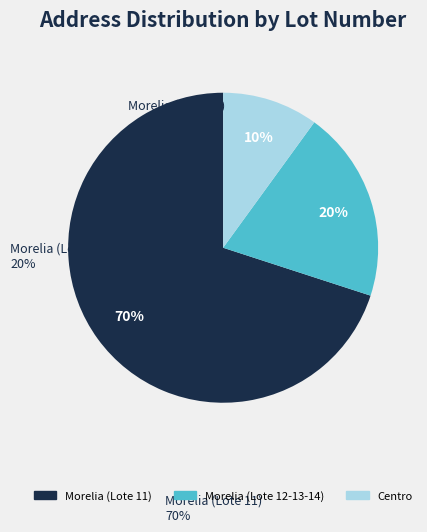

Which has a higher value, Morelia (Lote 11) or Centro?

Morelia (Lote 11)